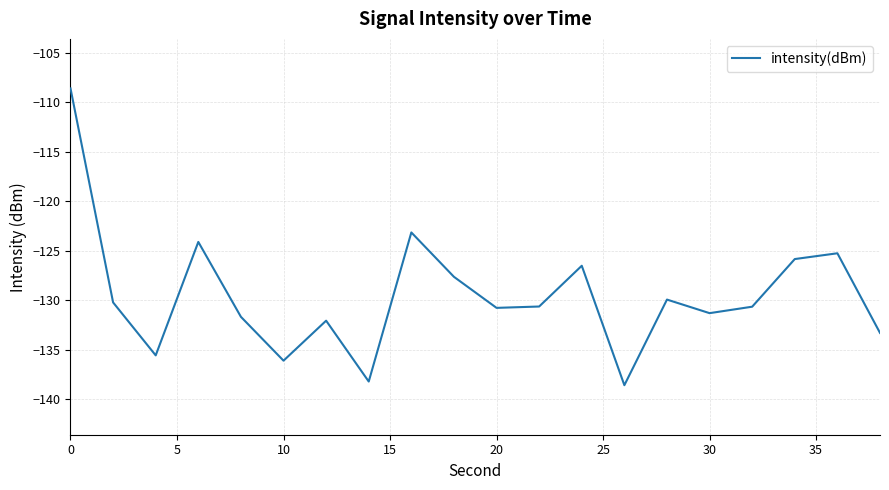

What is the greatest value displayed?

-108.6